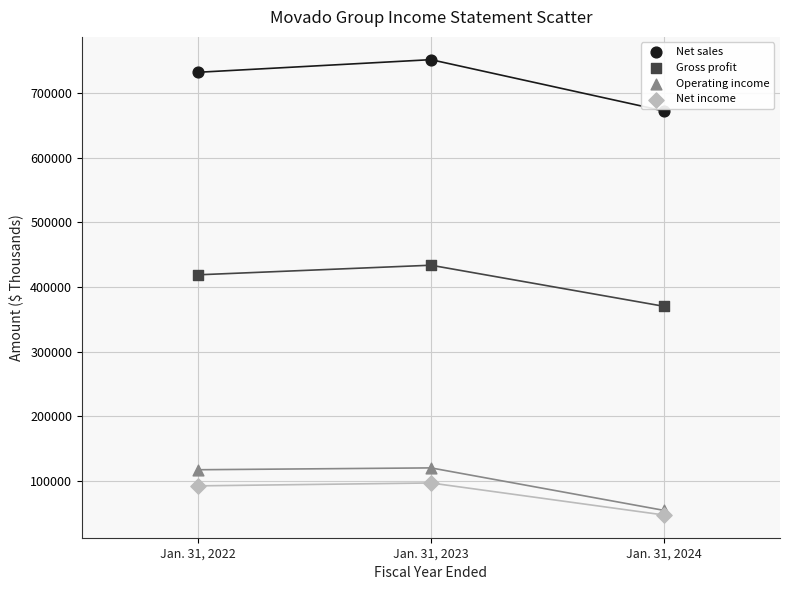

Which series reaches the maximum Y coordinate?

Net sales